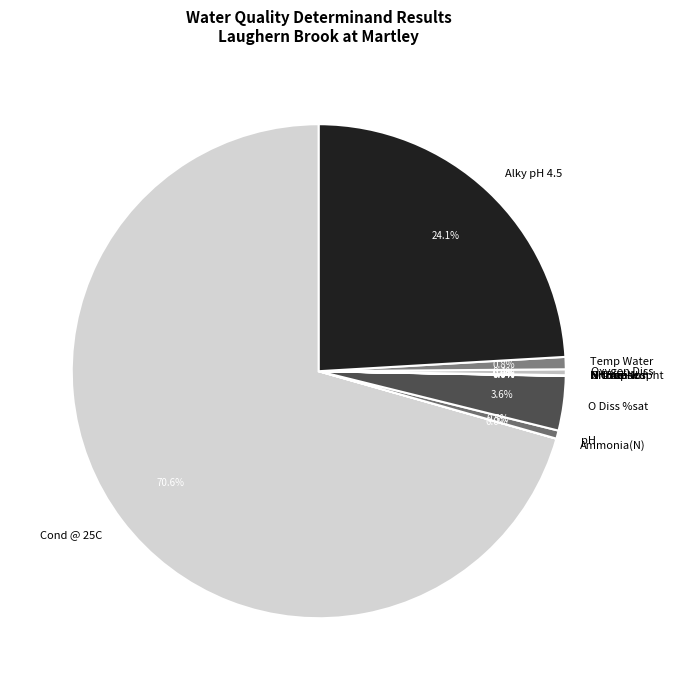

What is the largest slice in the pie chart?

Cond @ 25C